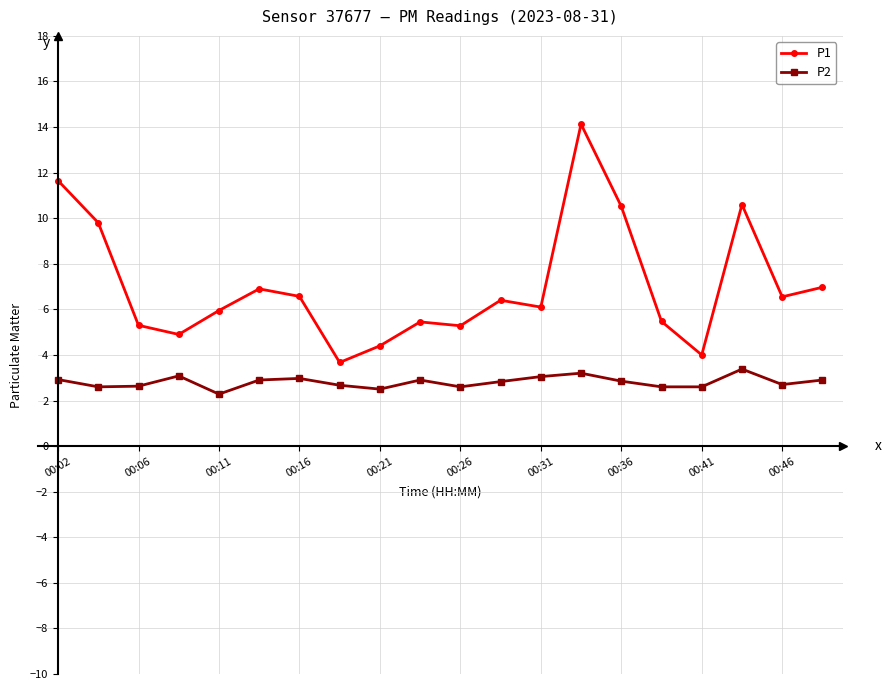

Which series has the largest total across all categories?

P1